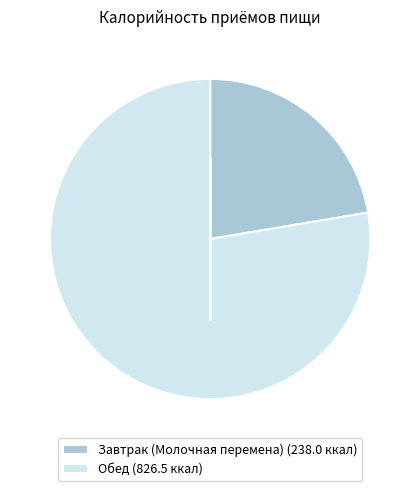

Is there any slice that represents more than half of the pie?

Yes